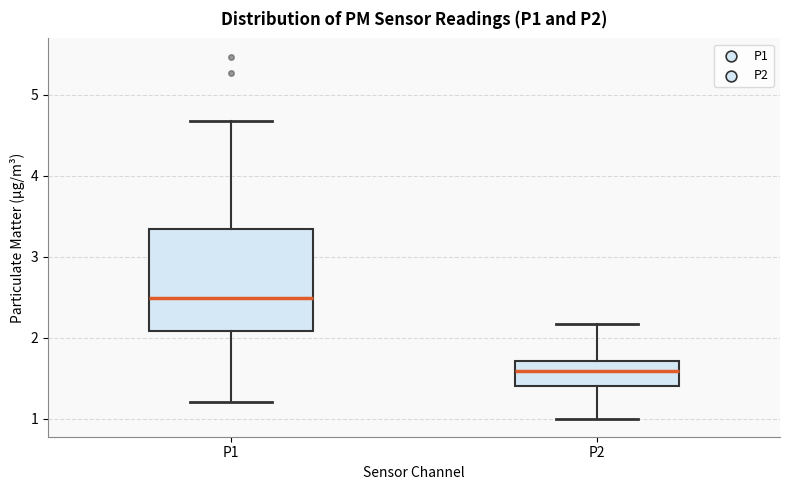

Which box has the highest median line?

P1